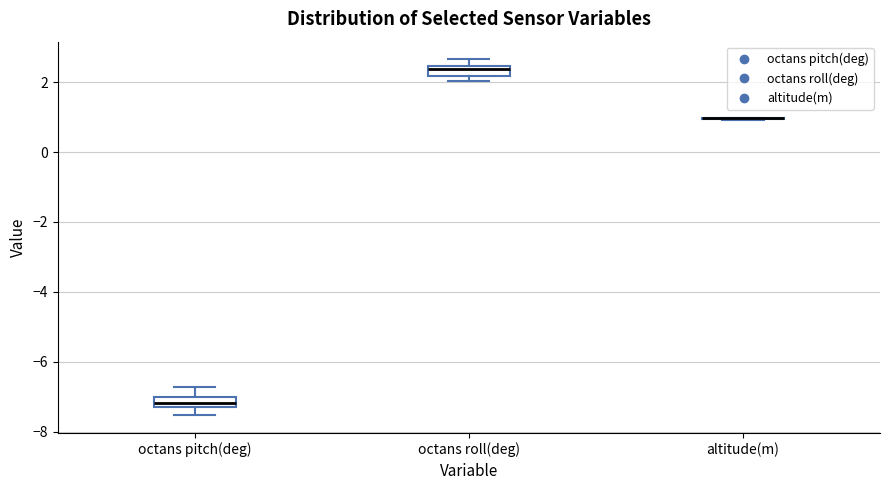

Where does the lower whisker of the box for octans pitch(deg) end on the y-axis? The values are not printed on the chart, so give them approximately, as read against the axis.

-7.6